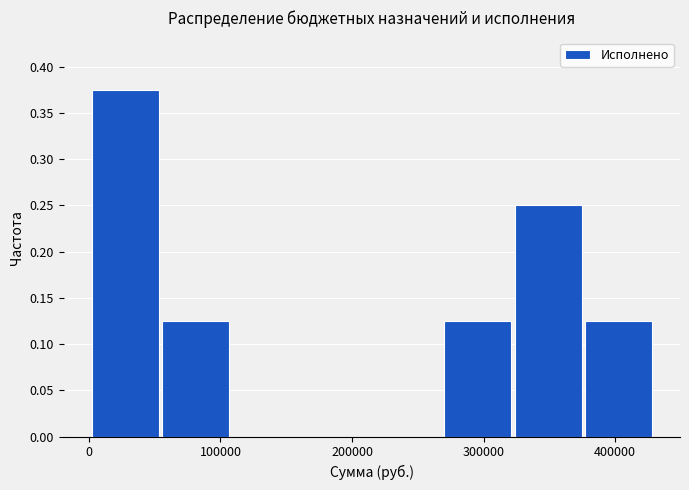

Reading left to right, transcribe this chart: for each bar, give the range it covers on the x-axis and its height. Neither the bar edges nor the heights are printed on the chart, so give them approximately, as read against the axes.

0 to 50000: 0.375
50000 to 110000: 0.125
110000 to 160000: 0
160000 to 220000: 0
220000 to 270000: 0
270000 to 320000: 0.125
320000 to 380000: 0.250
380000 to 430000: 0.125